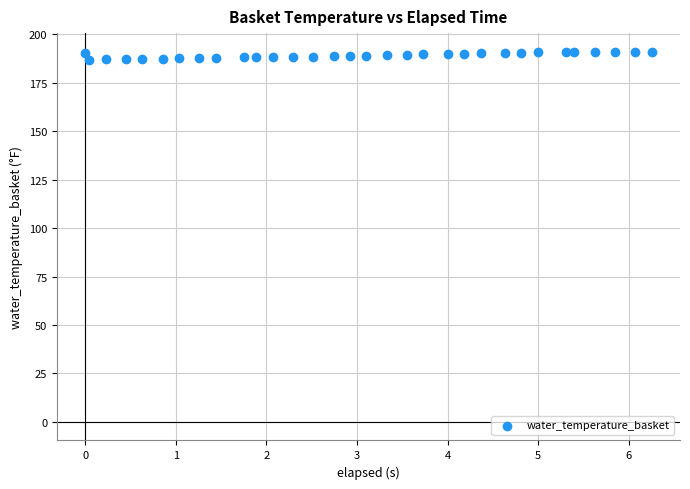

What is the range of X values (max minus min)?

6.3